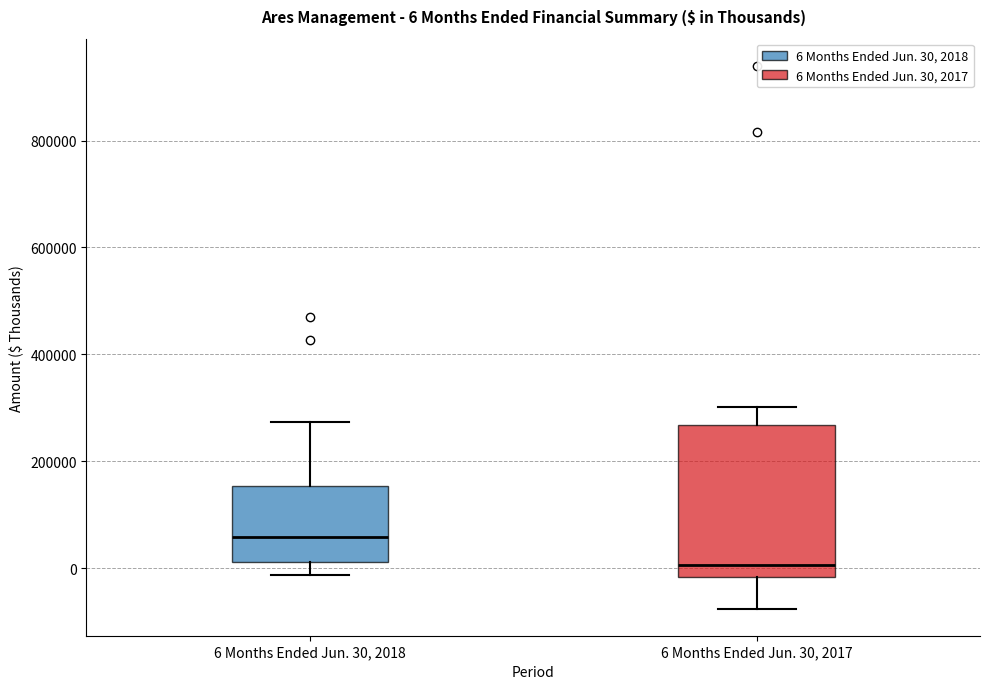

Which box is the tallest, from its lower edge to its upper edge?

6 Months Ended Jun. 30, 2017